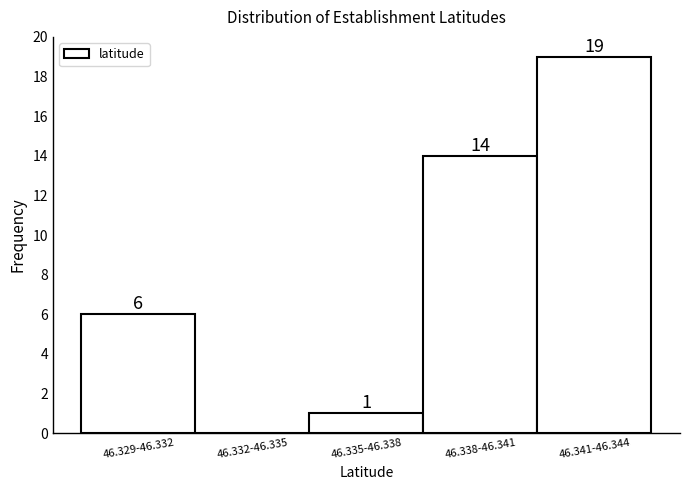

Reading left to right, transcribe all the data shown in this chart.

46.329-46.332=6	46.332-46.335=0	46.335-46.338=1	46.338-46.341=14	46.341-46.344=19